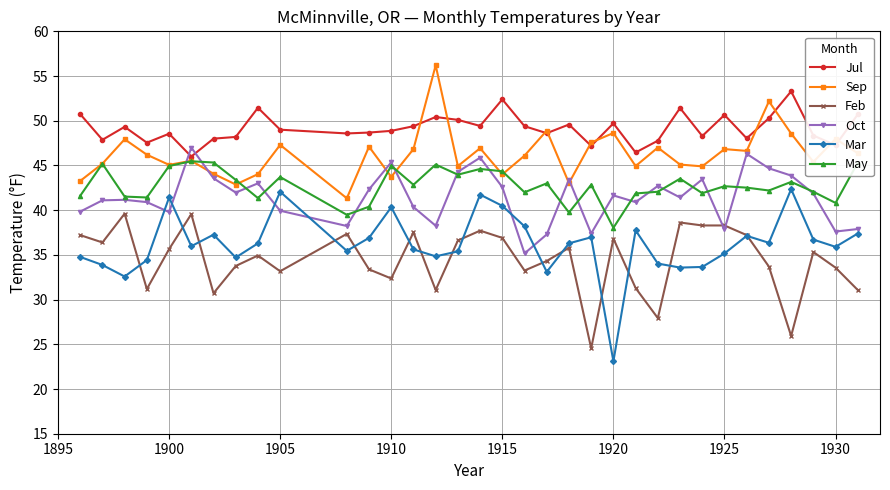

What is the minimum value shown in the chart?

23.1